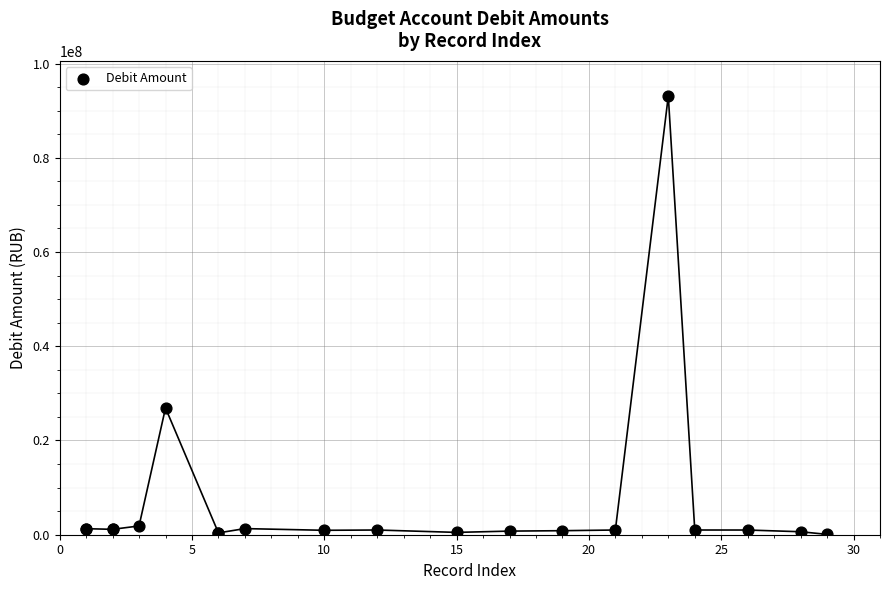

What Y value in the scatter plot is closest to 46596415?

26903822.0